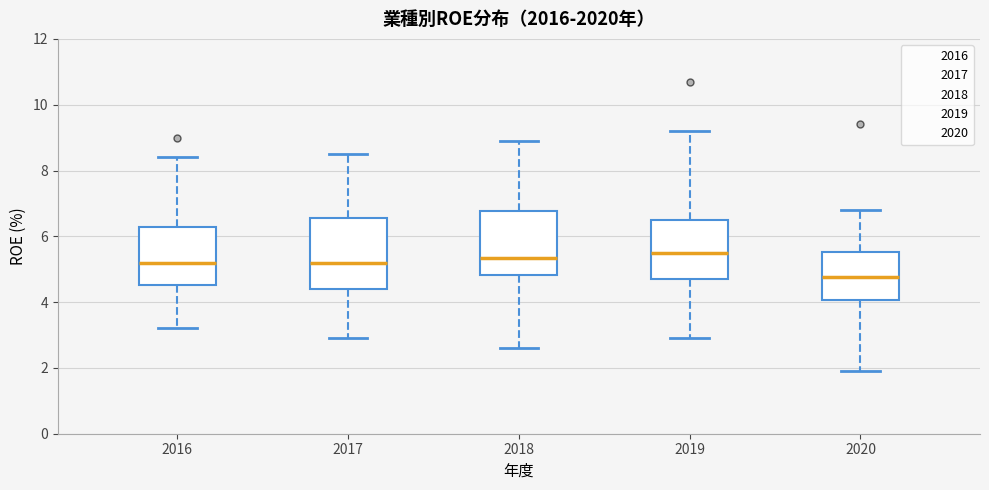

Where does the median line of the box at x = 2018 sit on the y-axis? The values are not printed on the chart, so give them approximately, as read against the axis.

5.4